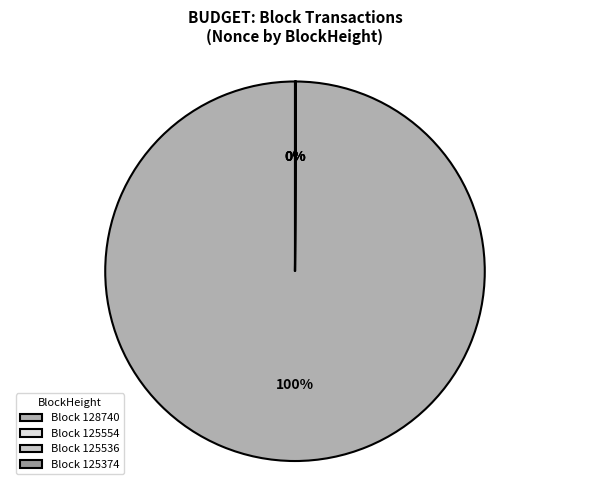

Does any single category account for the majority?

Yes